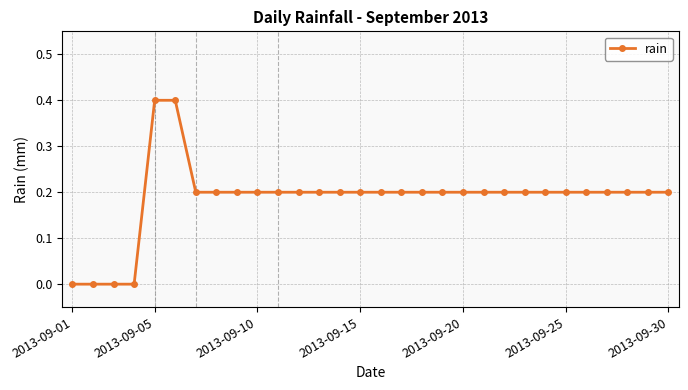

What is the maximum value shown in the chart?

0.4